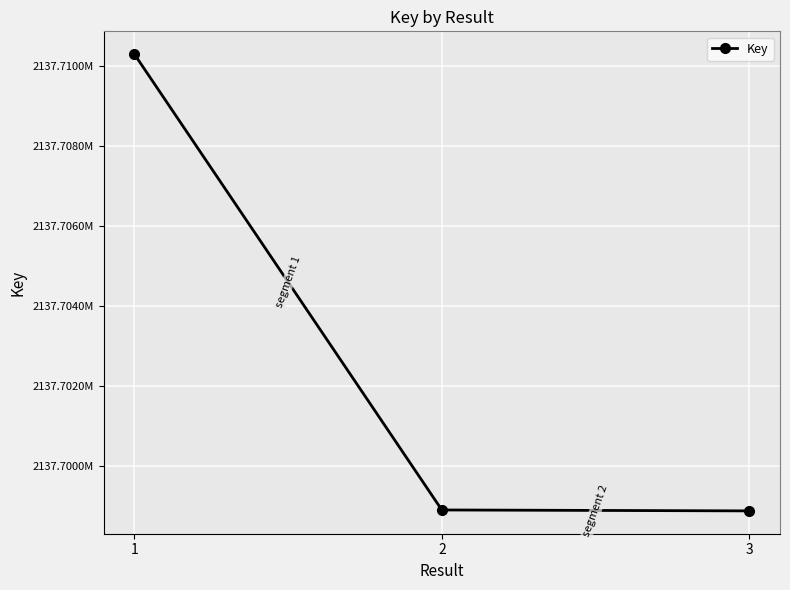

True or false: the data shows 2137698891 at 2.

True